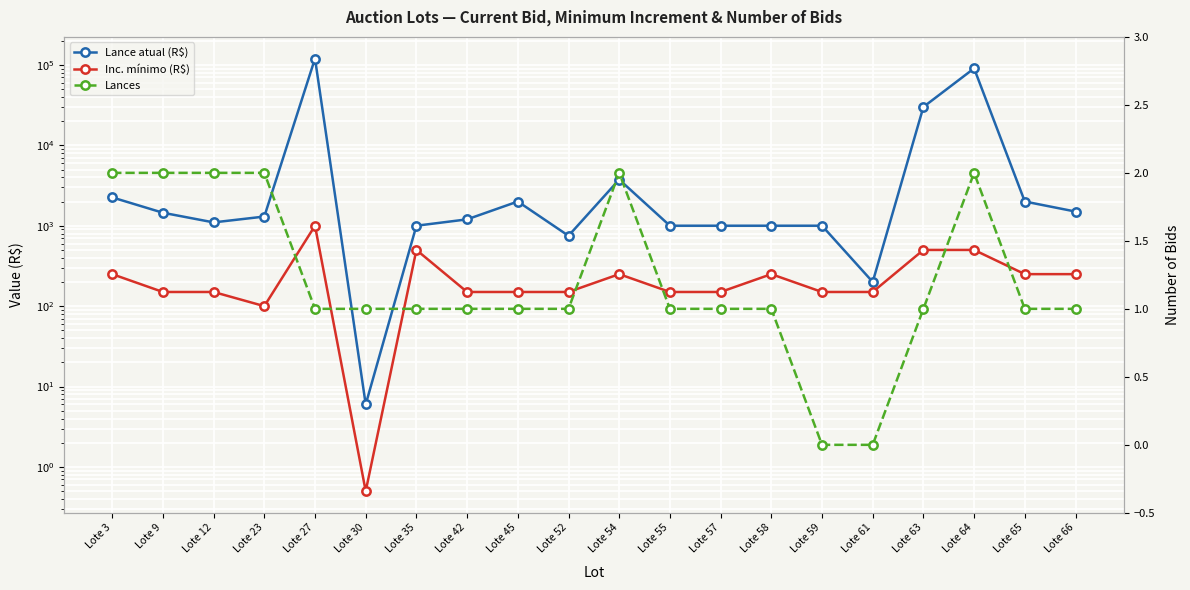

True or false: Inc. mínimo (R$) has more than 1 interior local peaks.

True